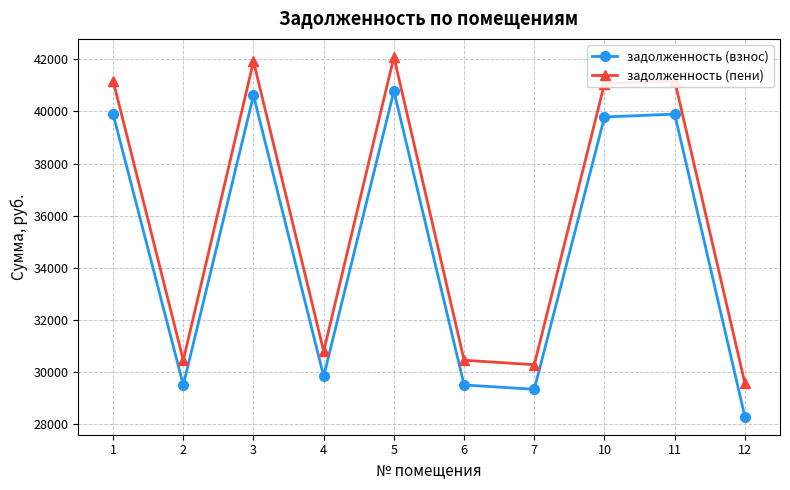

How many interior local valleys does the задолженность (взнос) series have?

3